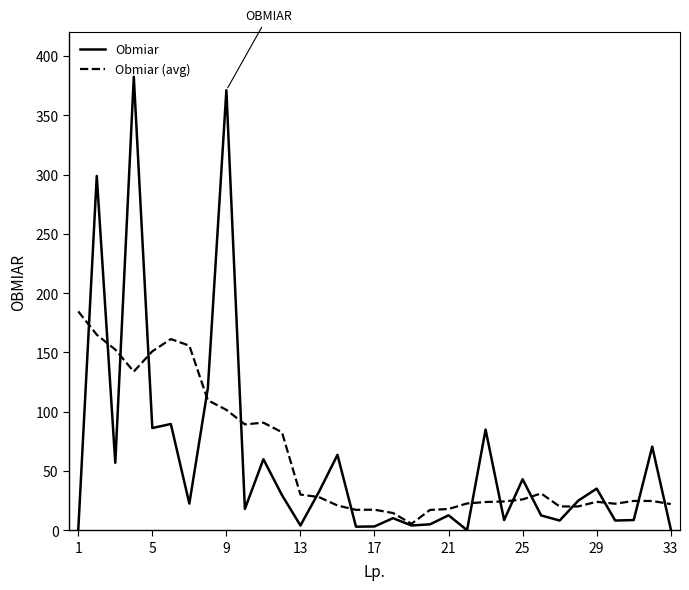

Which series has the widest spread of values?

Obmiar